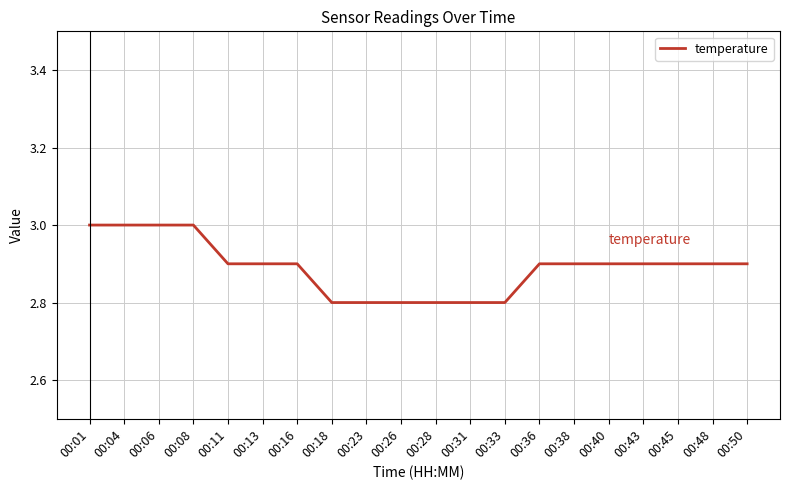

The value at 00:36 is 2.9. True or false?

True